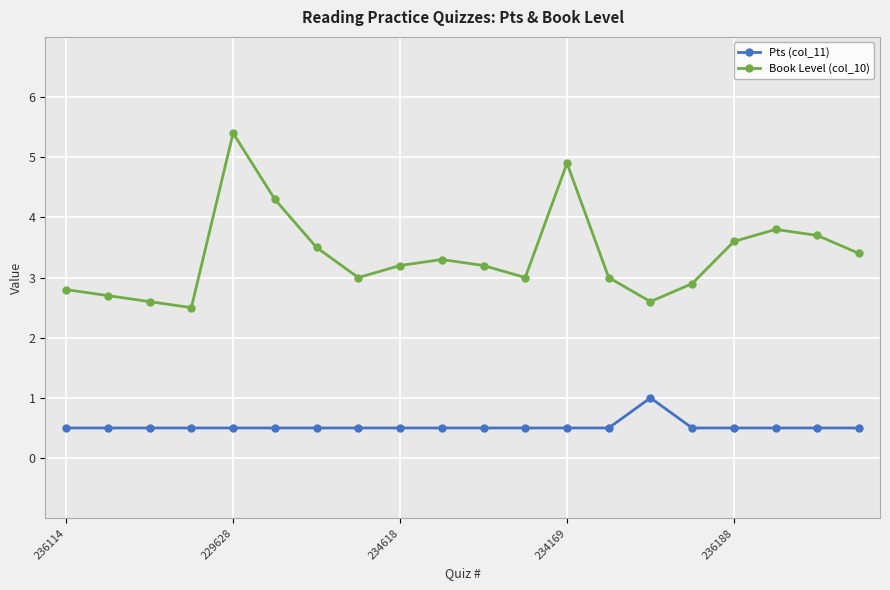

List the series in order of their peak value, highest first.

Book Level (col_10), Pts (col_11)